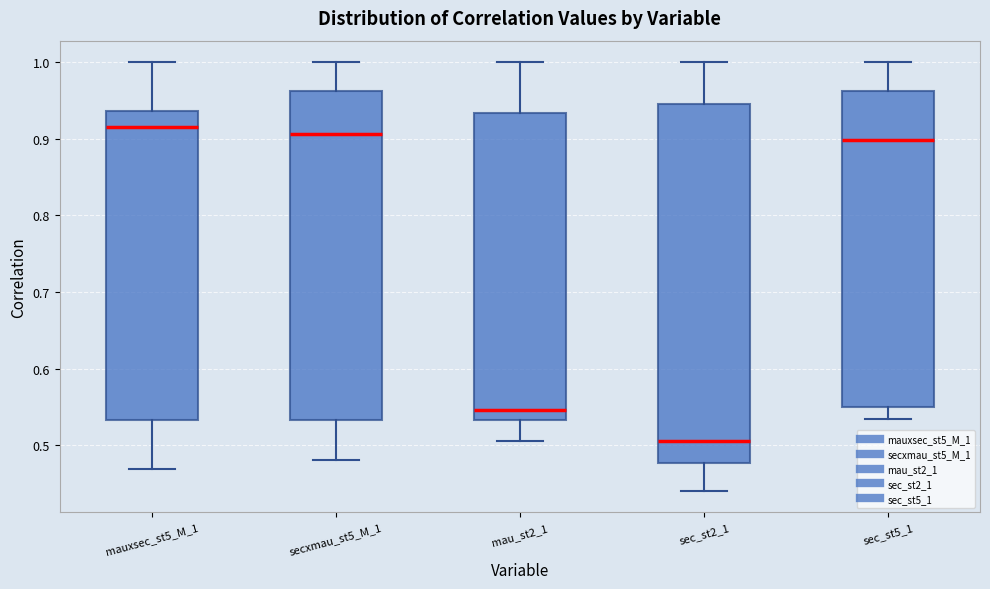

Reading left to right, read every box against the y-axis: the position of its median line, the range the box covers, and the ends of its whiskers. The values are not printed on the chart, so give them approximately, as read against the axis.

mauxsec_st5_M_1: median 0.92, box 0.53 to 0.94, whiskers 0.47 to 1.00
secxmau_st5_M_1: median 0.91, box 0.53 to 0.96, whiskers 0.48 to 1.00
mau_st2_1: median 0.55, box 0.53 to 0.93, whiskers 0.51 to 1.00
sec_st2_1: median 0.51, box 0.48 to 0.95, whiskers 0.44 to 1.00
sec_st5_1: median 0.90, box 0.55 to 0.96, whiskers 0.53 to 1.00